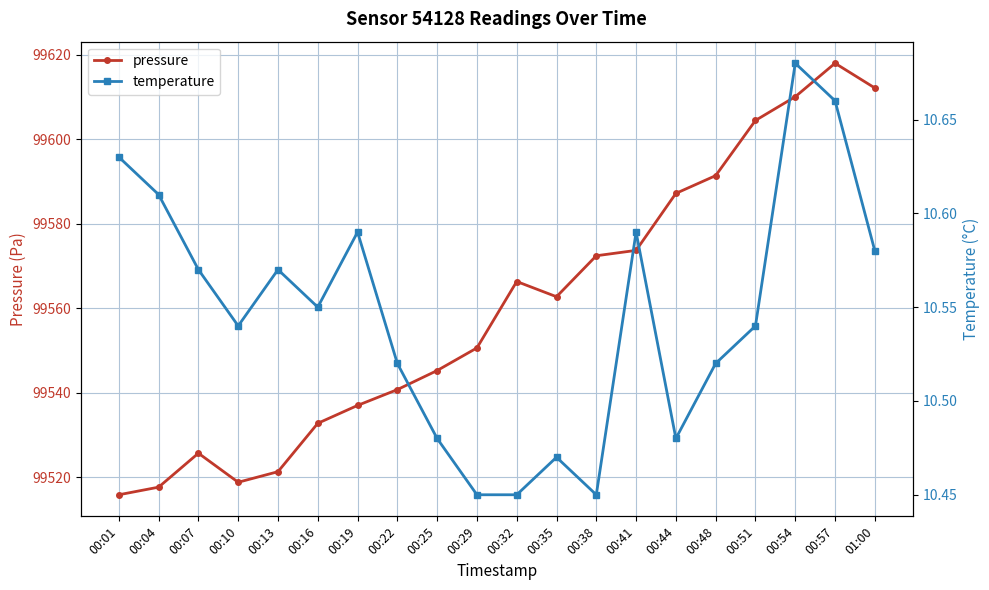

Count the number of categories in the chart.

20